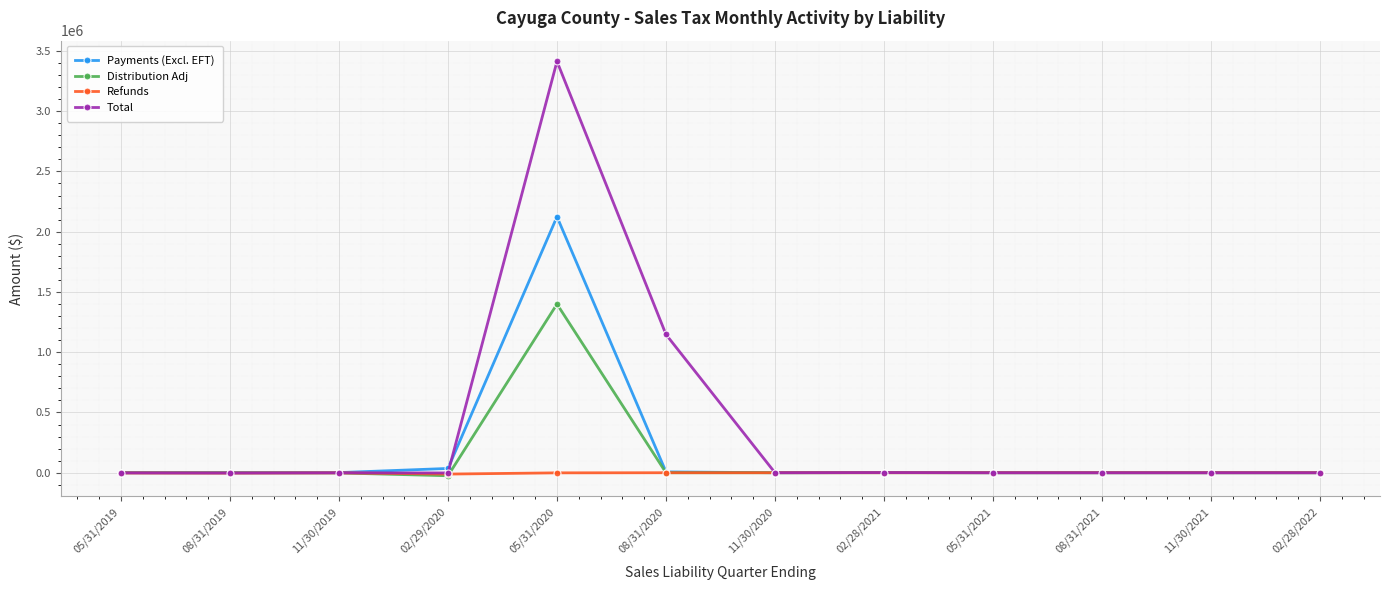

True or false: Payments (Excl. EFT) and Total intersect in this chart.

True